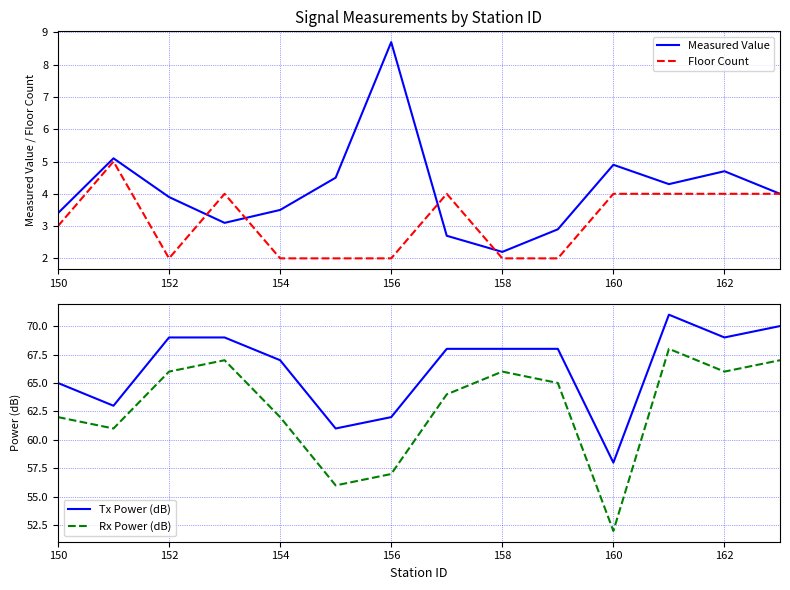

What is the lowest value of the Measured Value series?

2.2